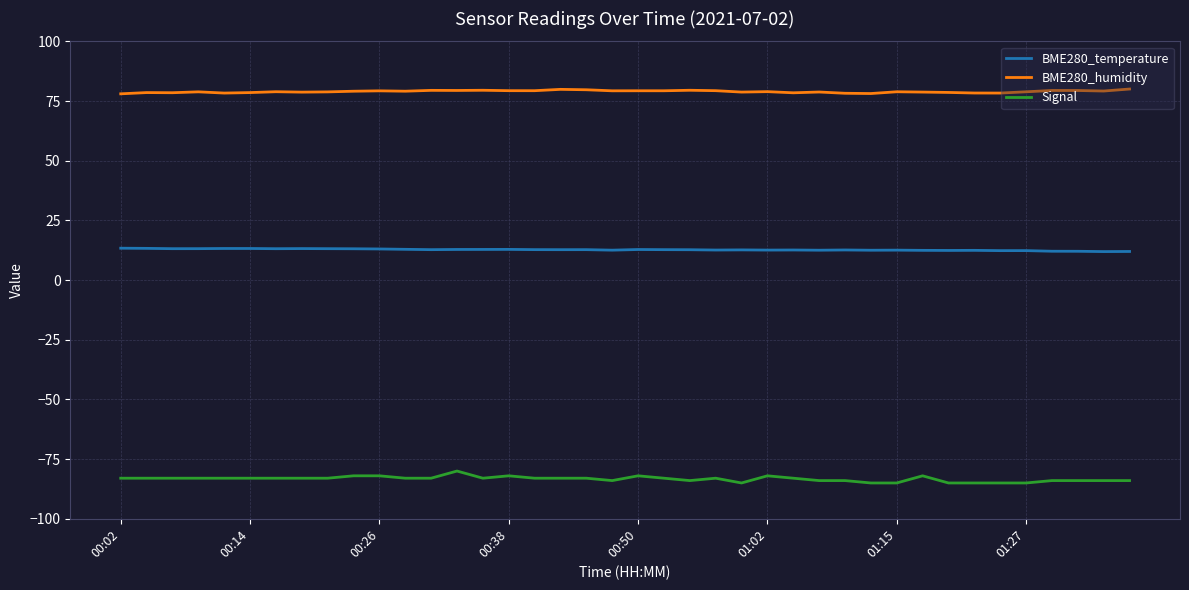

What is the smallest value displayed?

-85.0